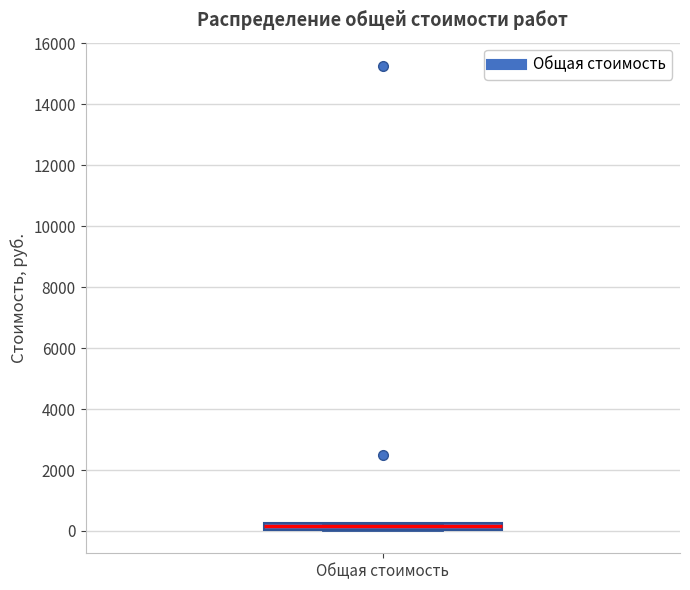

Where is the lower edge of the box for Общая стоимость on the y-axis? The values are not printed on the chart, so give them approximately, as read against the axis.

0